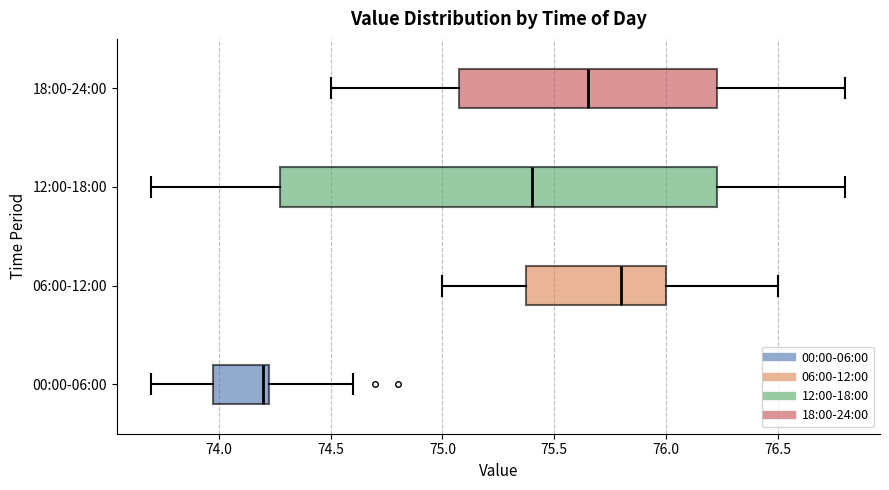

Where is the left edge of the box for 18:00-24:00 on the x-axis? The values are not printed on the chart, so give them approximately, as read against the axis.

75.10